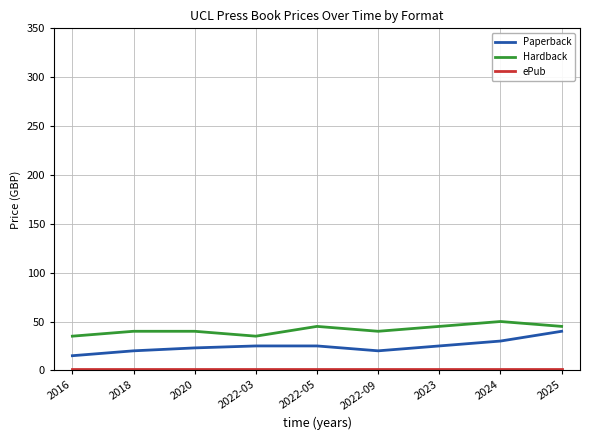

Does the chart have visible grid lines?

Yes